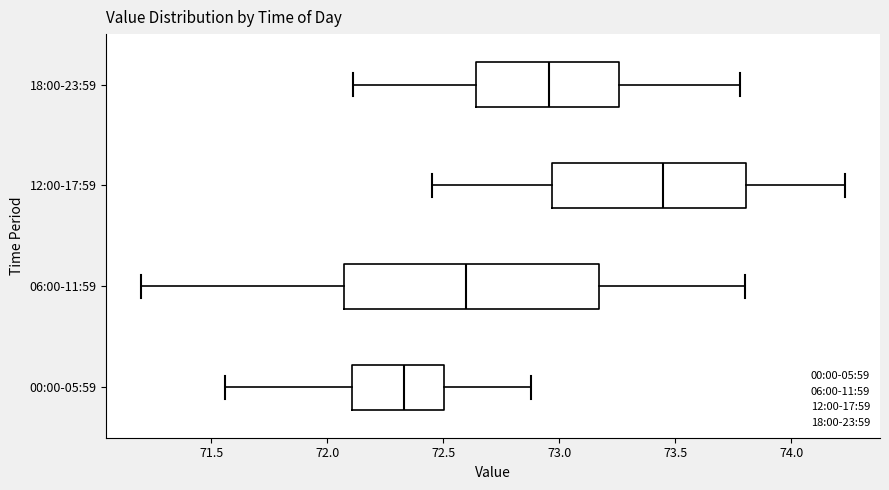

Reading bottom to top, transcribe this box plot: for each box, give where its median line is, the range the box spans, and where its two whiskers end, as read against the x-axis. The values are not printed on the chart, so give them approximately, as read against the axis.

00:00-05:59: median 72.35, box 72.10 to 72.50, whiskers 71.55 to 72.90
06:00-11:59: median 72.60, box 72.05 to 73.15, whiskers 71.20 to 73.80
12:00-17:59: median 73.45, box 72.95 to 73.80, whiskers 72.45 to 74.25
18:00-23:59: median 72.95, box 72.65 to 73.25, whiskers 72.10 to 73.80